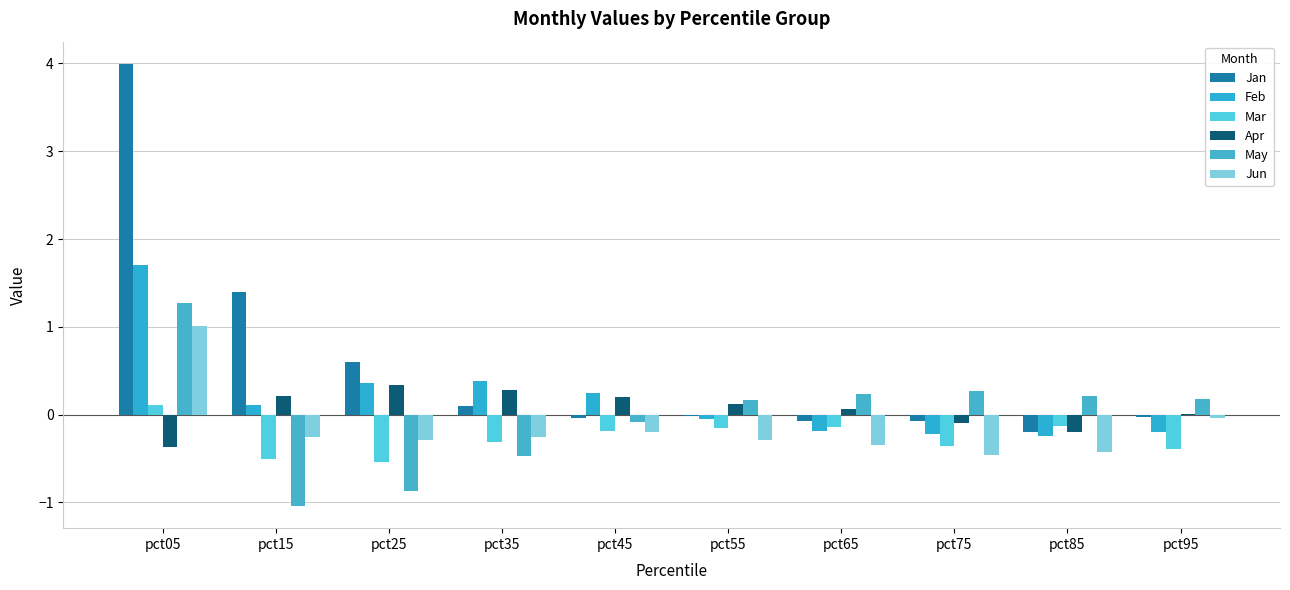

Reading left to right, what are all the values shown in this chart?

Jan: pct05=4.0	pct15=1.4	pct25=0.6	pct35=0.1	pct45=-0.0	pct55=-0.0	pct65=-0.1	pct75=-0.1	pct85=-0.2	pct95=-0.0
Feb: pct05=1.7	pct15=0.1	pct25=0.4	pct35=0.4	pct45=0.2	pct55=-0.1	pct65=-0.2	pct75=-0.2	pct85=-0.2	pct95=-0.2
Mar: pct05=0.1	pct15=-0.5	pct25=-0.5	pct35=-0.3	pct45=-0.2	pct55=-0.2	pct65=-0.1	pct75=-0.4	pct85=-0.1	pct95=-0.4
Apr: pct05=-0.4	pct15=0.2	pct25=0.3	pct35=0.3	pct45=0.2	pct55=0.1	pct65=0.1	pct75=-0.1	pct85=-0.2	pct95=0.0
May: pct05=1.3	pct15=-1.0	pct25=-0.9	pct35=-0.5	pct45=-0.1	pct55=0.2	pct65=0.2	pct75=0.3	pct85=0.2	pct95=0.2
Jun: pct05=1.0	pct15=-0.3	pct25=-0.3	pct35=-0.3	pct45=-0.2	pct55=-0.3	pct65=-0.3	pct75=-0.5	pct85=-0.4	pct95=-0.0